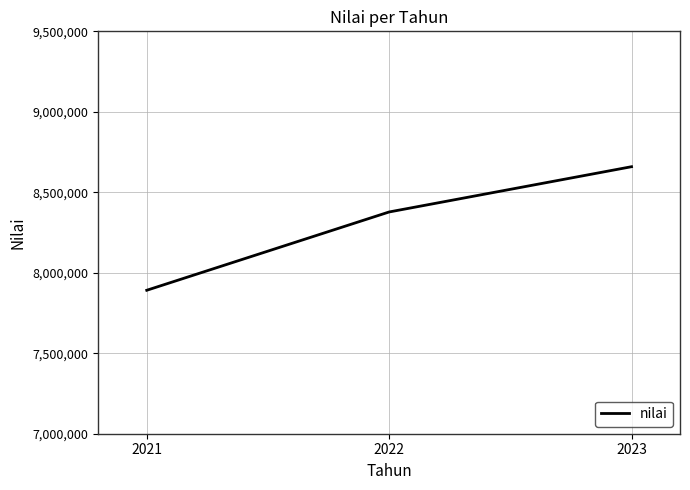

Rank the categories by value from highest to lowest.

2023, 2022, 2021